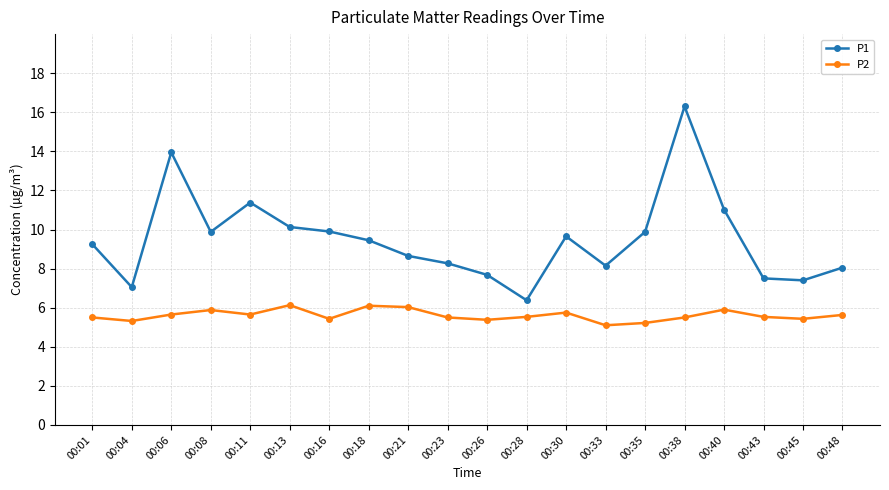

Which series has the widest spread of values?

P1